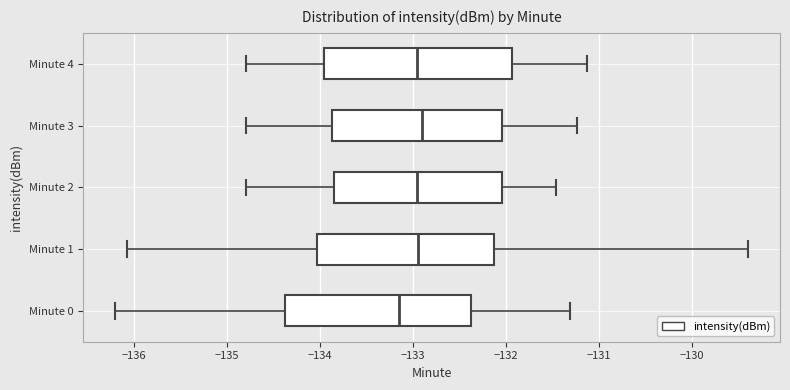

Reading bottom to top, transcribe this box plot: for each box, give where its median line is, the range the box spans, and where its two whiskers end, as read against the x-axis. The values are not printed on the chart, so give them approximately, as read against the axis.

Minute 0: median -133.1, box -134.4 to -132.4, whiskers -136.2 to -131.3
Minute 1: median -132.9, box -134.0 to -132.1, whiskers -136.1 to -129.4
Minute 2: median -133.0, box -133.8 to -132.0, whiskers -134.8 to -131.5
Minute 3: median -132.9, box -133.9 to -132.0, whiskers -134.8 to -131.2
Minute 4: median -133.0, box -134.0 to -131.9, whiskers -134.8 to -131.1